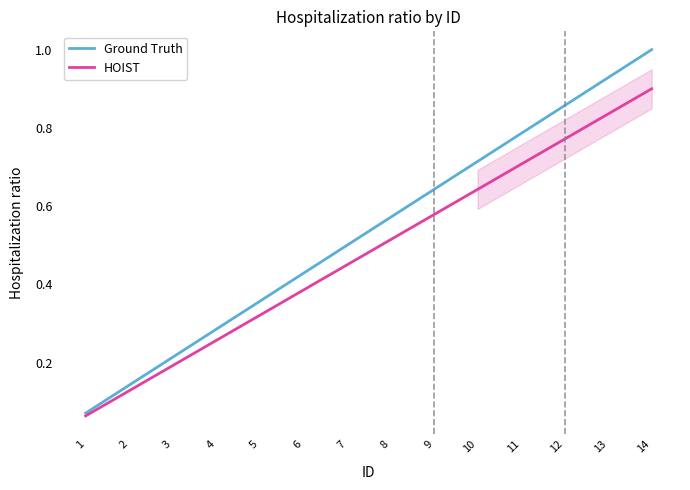

The value of Ground Truth at 6 is 0.7. True or false?

False